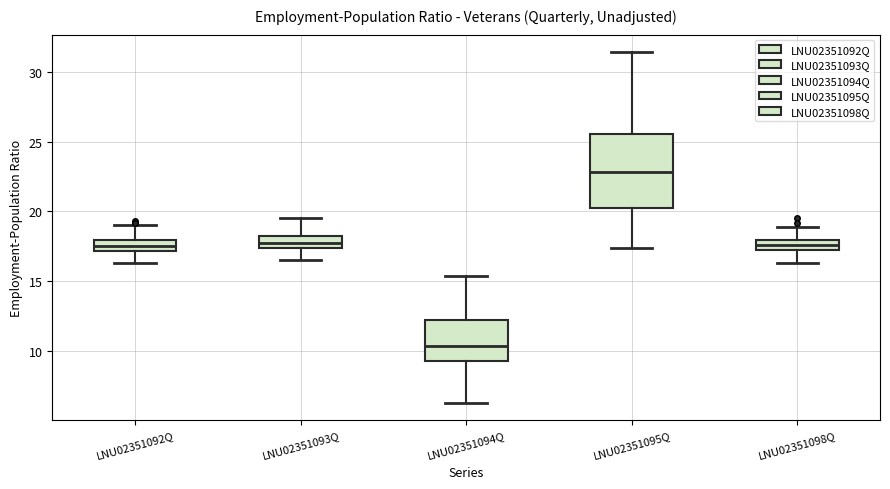

Where does the upper whisker of the box for LNU02351093Q end on the y-axis? The values are not printed on the chart, so give them approximately, as read against the axis.

19.5